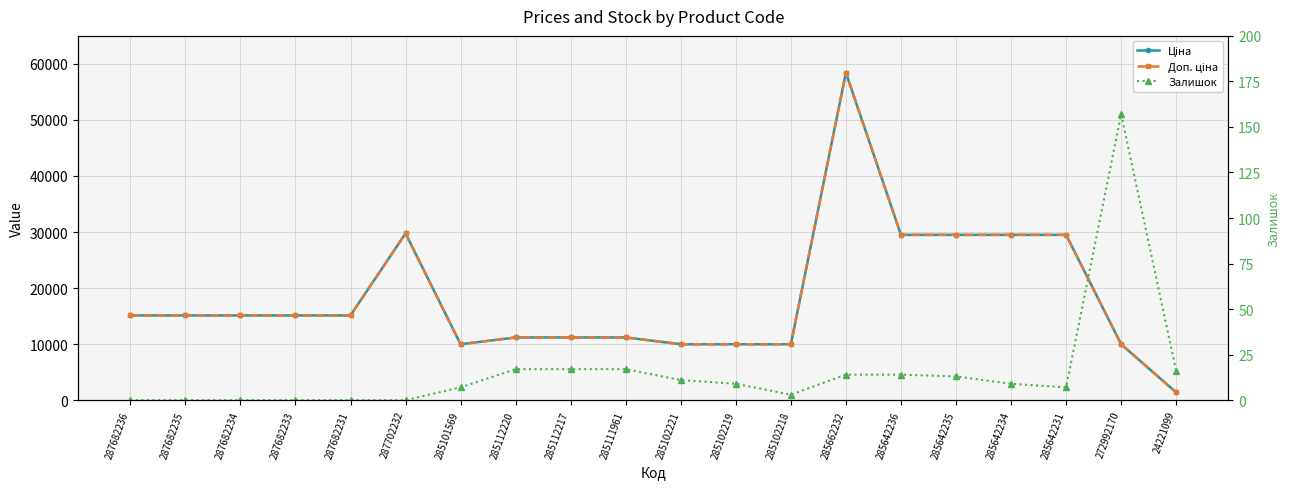

How many distinct data groups are displayed?

3